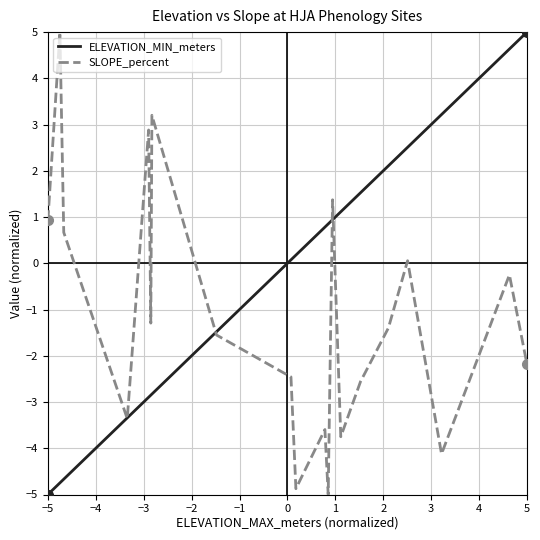

True or false: SLOPE_percent and ELEVATION_MIN_meters intersect in this chart.

True